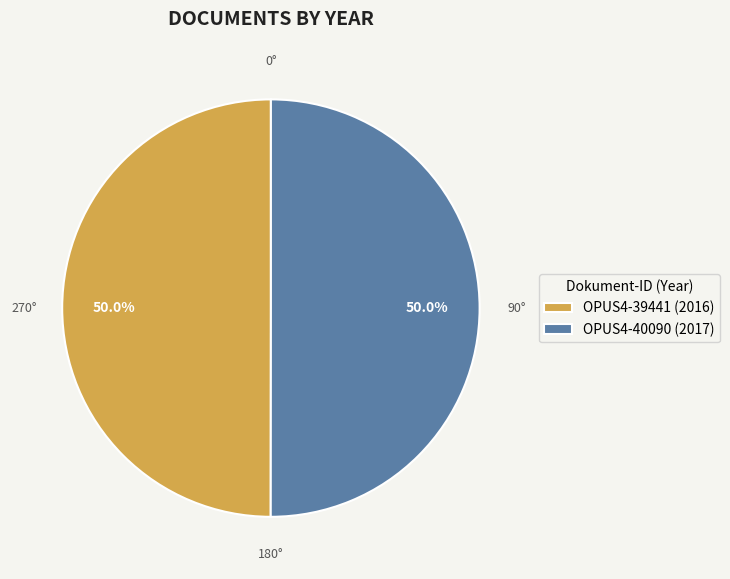

To the nearest percent, what percentage of the pie is OPUS4-40090?

50%